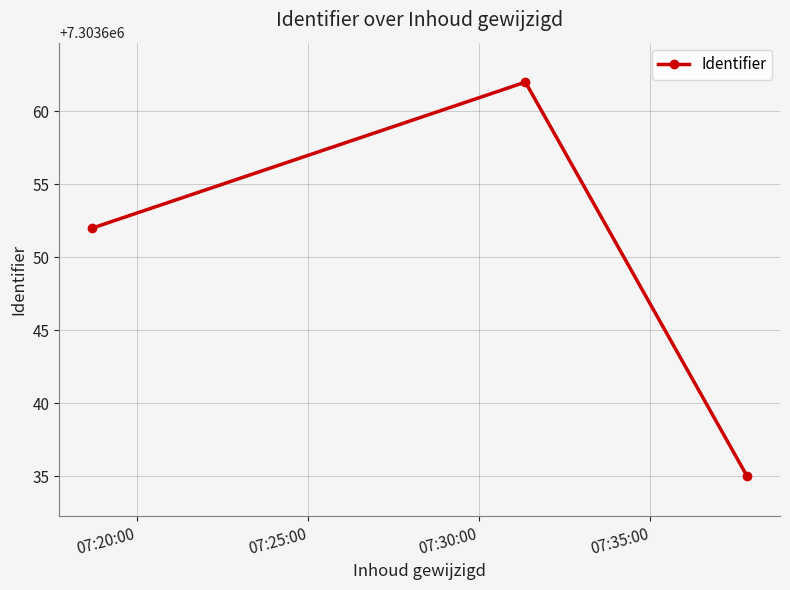

What is the maximum value shown in the chart?

7303662